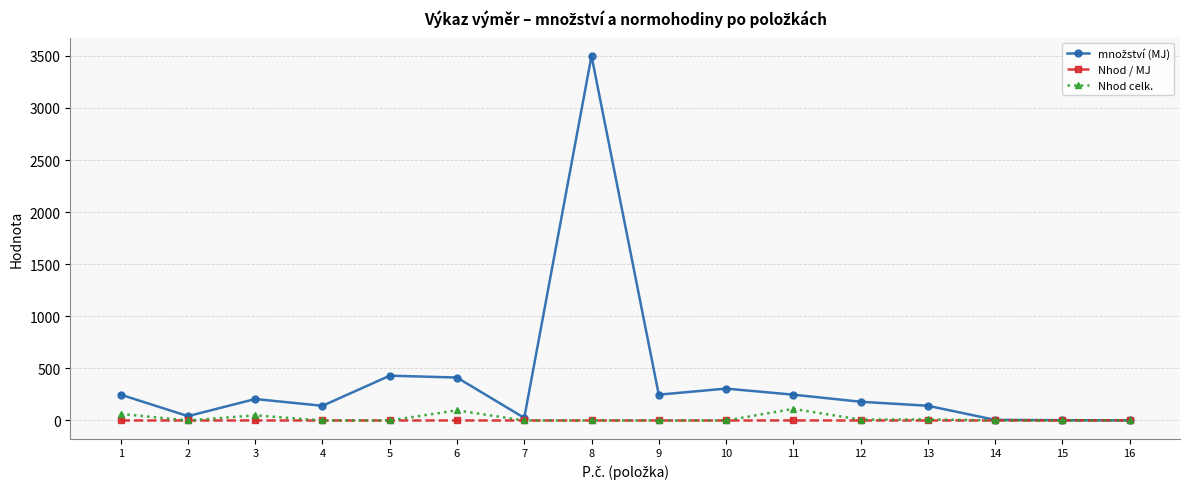

What is the difference between the highest and lowest values at 8?

3500.0